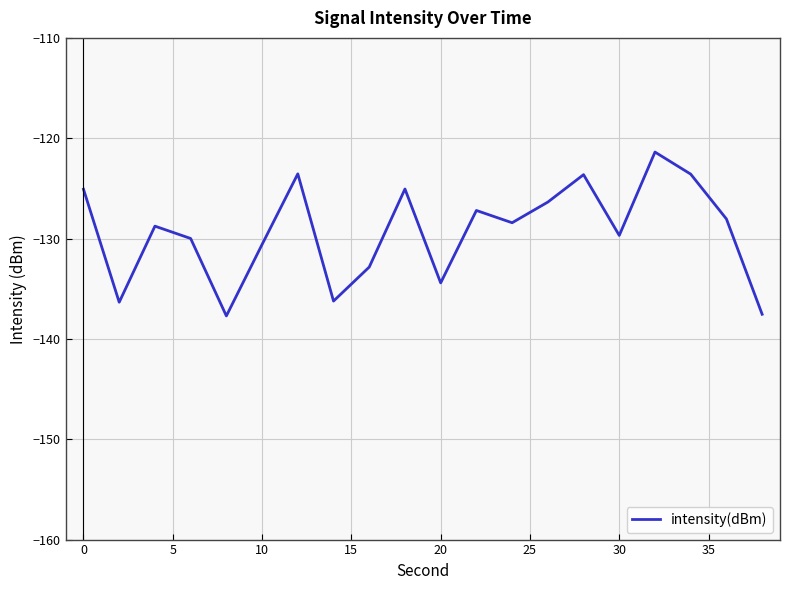

What is the maximum value shown in the chart?

-121.4